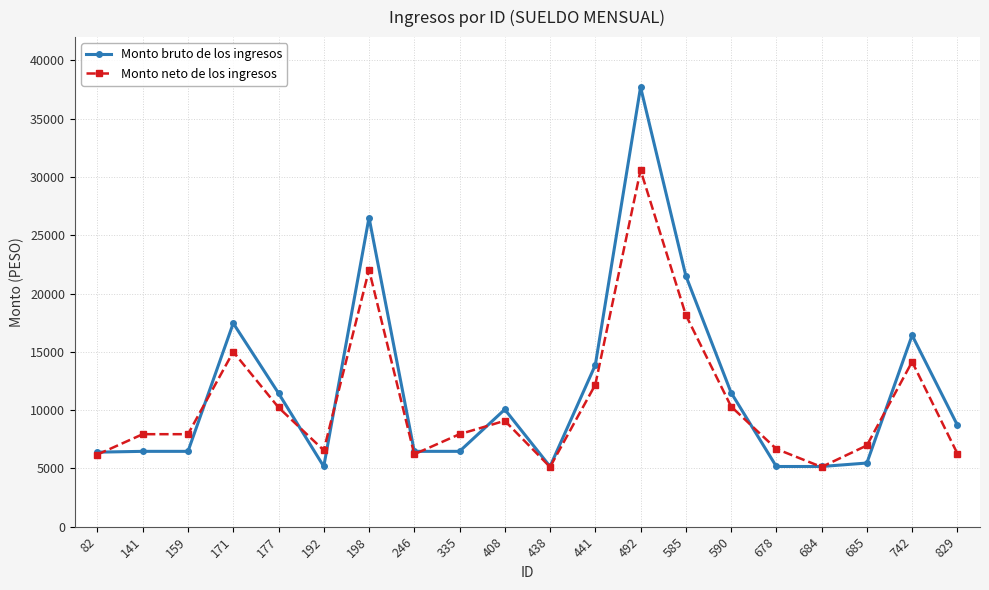

List the series in order of their overall mean, highest first.

Monto bruto de los ingresos, Monto neto de los ingresos